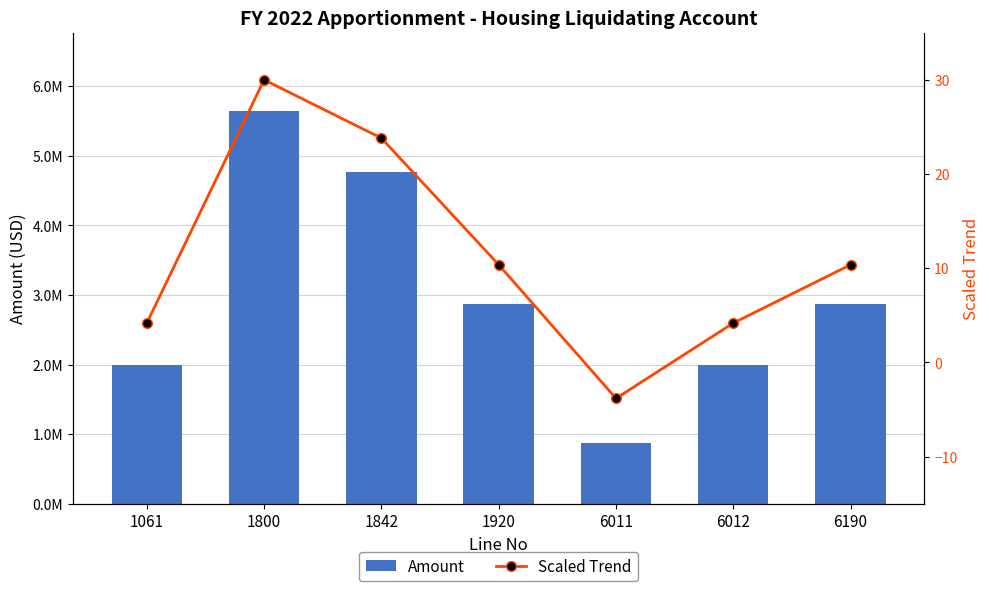

What is the difference between the Amount values at 1061 and 1920?

872566.0